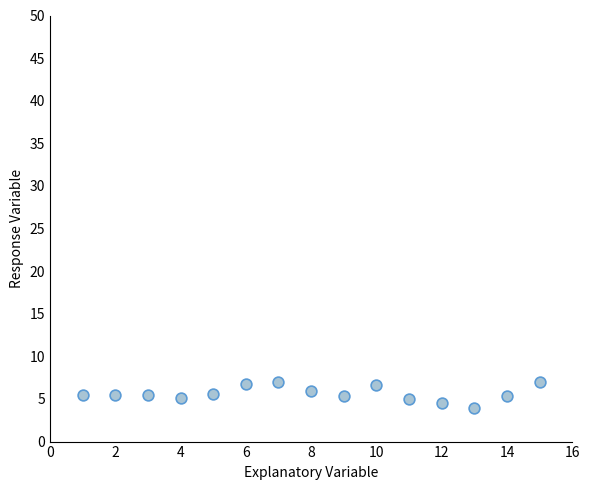

What is the range of X values (max minus min)?

14.0